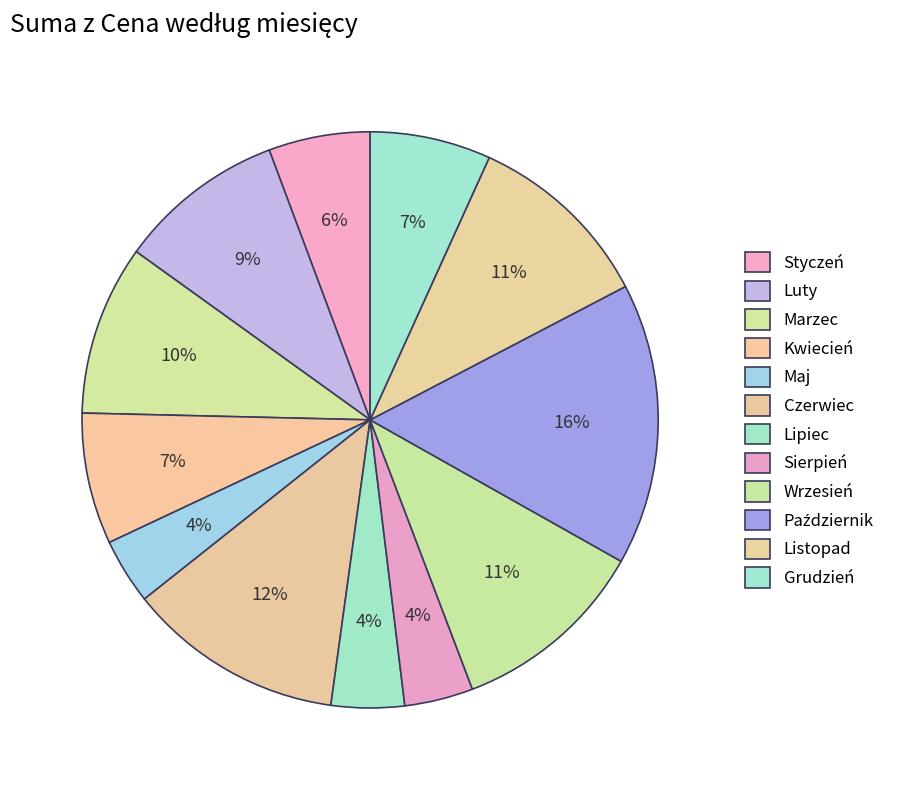

True or false: Czerwiec accounts for 12% of the total.

True